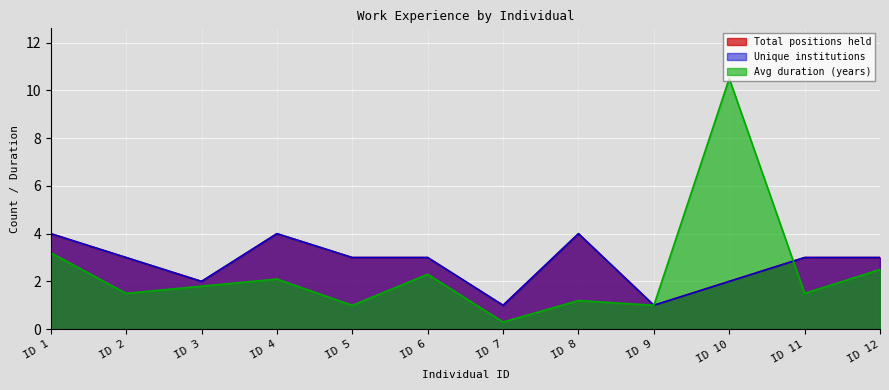

Where do Total positions held and Avg duration (years) first cross each other?

ID 10 and ID 11